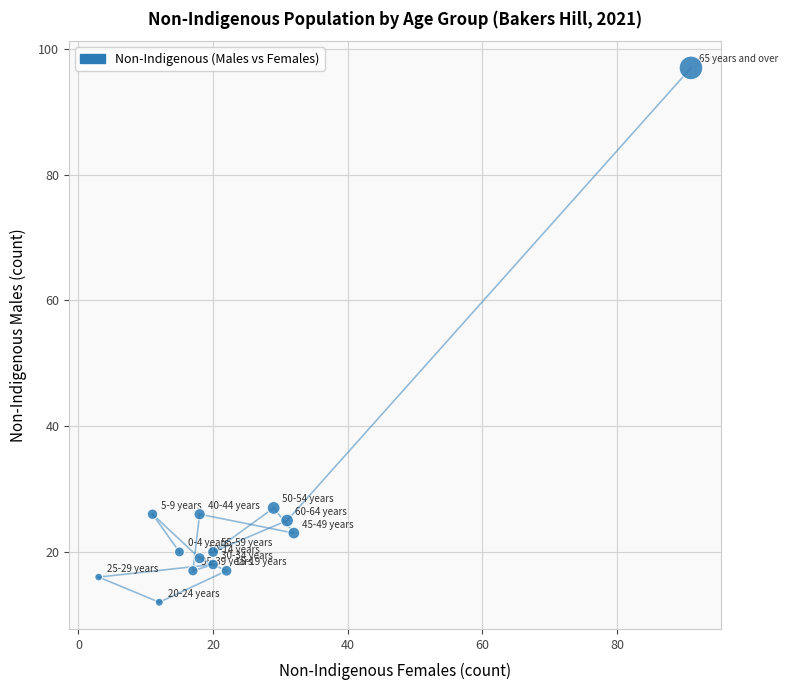

What is the range of X values (max minus min)?

88